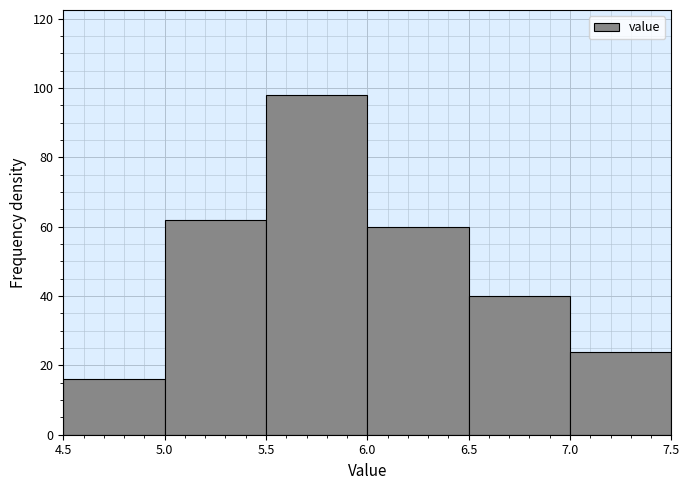

What is the height of the bar covering 6.5 to 7.0 on the x-axis? The values are not printed on the chart, so give them approximately, as read against the axis.

40